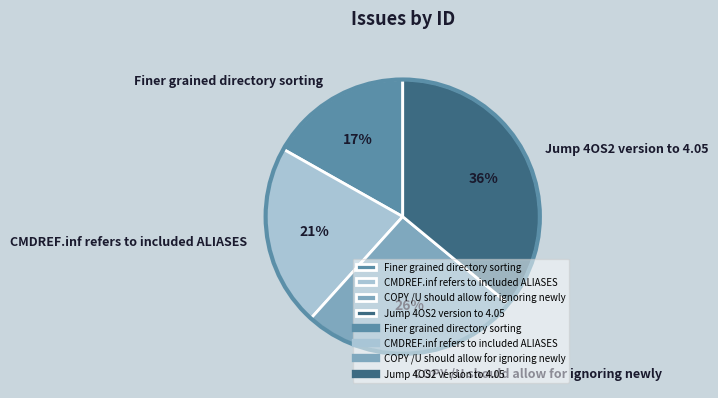

How many segments does this pie chart have?

4